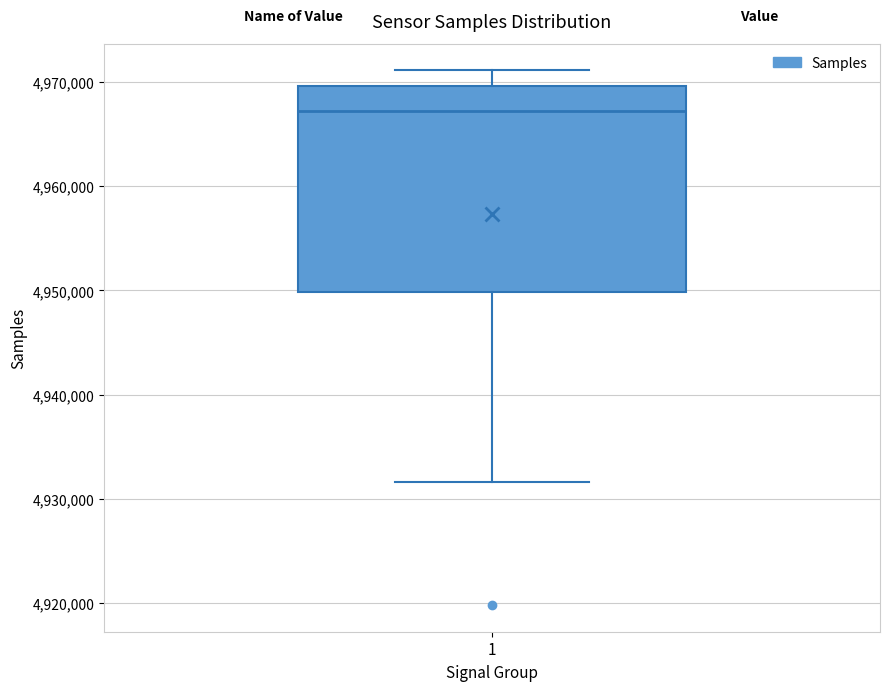

Read this box plot against the y-axis: the position of the median line, the range covered by the box, and the ends of both whiskers. The values are not printed on the chart, so give them approximately, as read against the axis.

median 4967000, box 4950000 to 4970000, whiskers 4932000 to 4971000